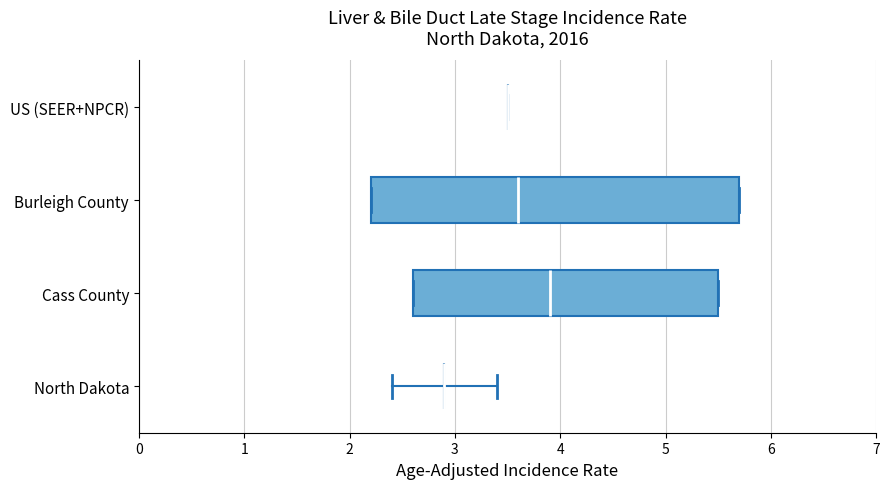

Comparing the boxes themselves (not the whiskers), which one is the widest?

Burleigh County